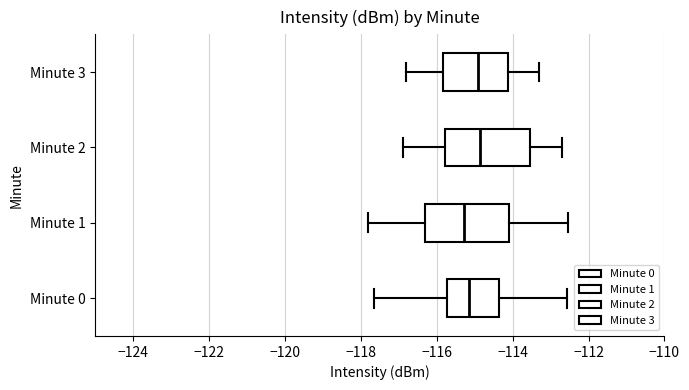

Reading bottom to top, transcribe this box plot: for each box, give where its median line is, the range the box spans, and where its two whiskers end, as read against the x-axis. The values are not printed on the chart, so give them approximately, as read against the axis.

Minute 0: median -115.2, box -115.8 to -114.4, whiskers -117.6 to -112.6
Minute 1: median -115.2, box -116.4 to -114.2, whiskers -117.8 to -112.6
Minute 2: median -114.8, box -115.8 to -113.6, whiskers -116.8 to -112.6
Minute 3: median -114.8, box -115.8 to -114.2, whiskers -116.8 to -113.2